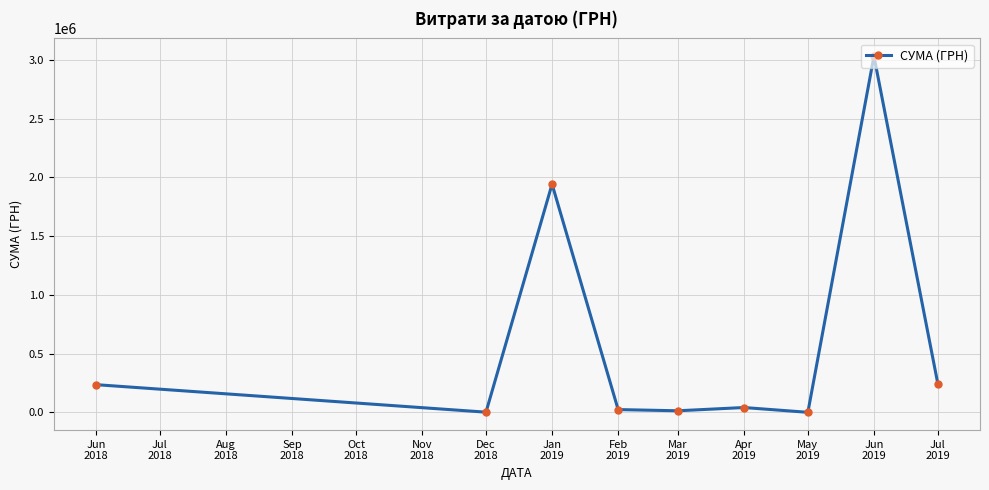

The chart shows a value of 366721.1 at Jun
2018. True or false?

False